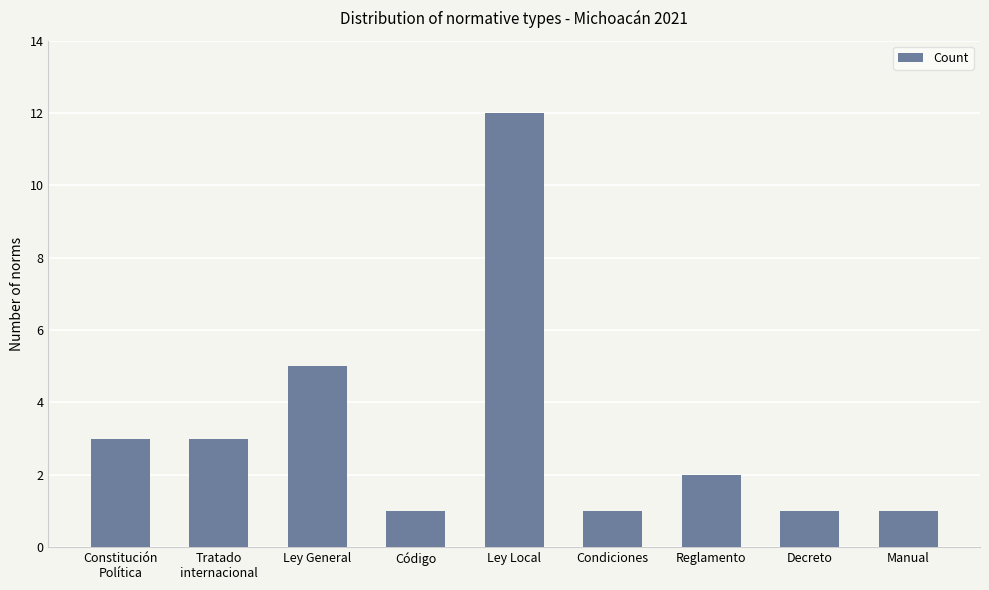

What is the value of the 8th bar from the left?

1